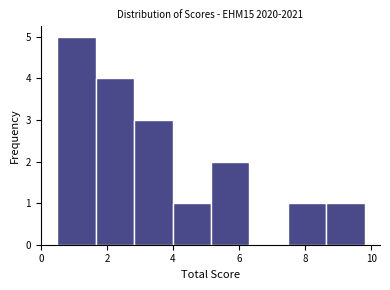

Reading left to right, list every bar in this chart as the range it spans on the x-axis followed by its height. Neither the bar edges nor the heights are printed on the chart, so give them approximately, as read against the axes.

0.6 to 1.6: 5
1.6 to 2.8: 4
2.8 to 4.0: 3
4.0 to 5.2: 1
5.2 to 6.4: 2
6.4 to 7.4: 0
7.4 to 8.6: 1
8.6 to 9.8: 1